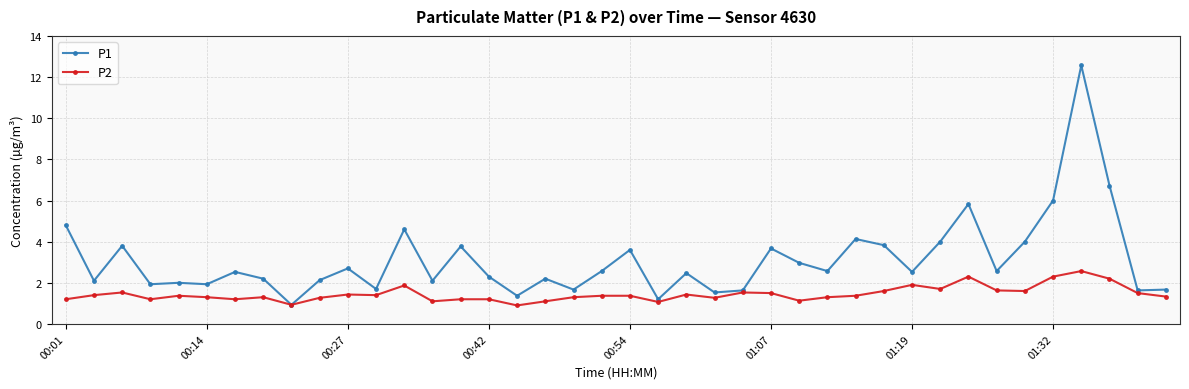

What is the maximum value for P2?

2.6